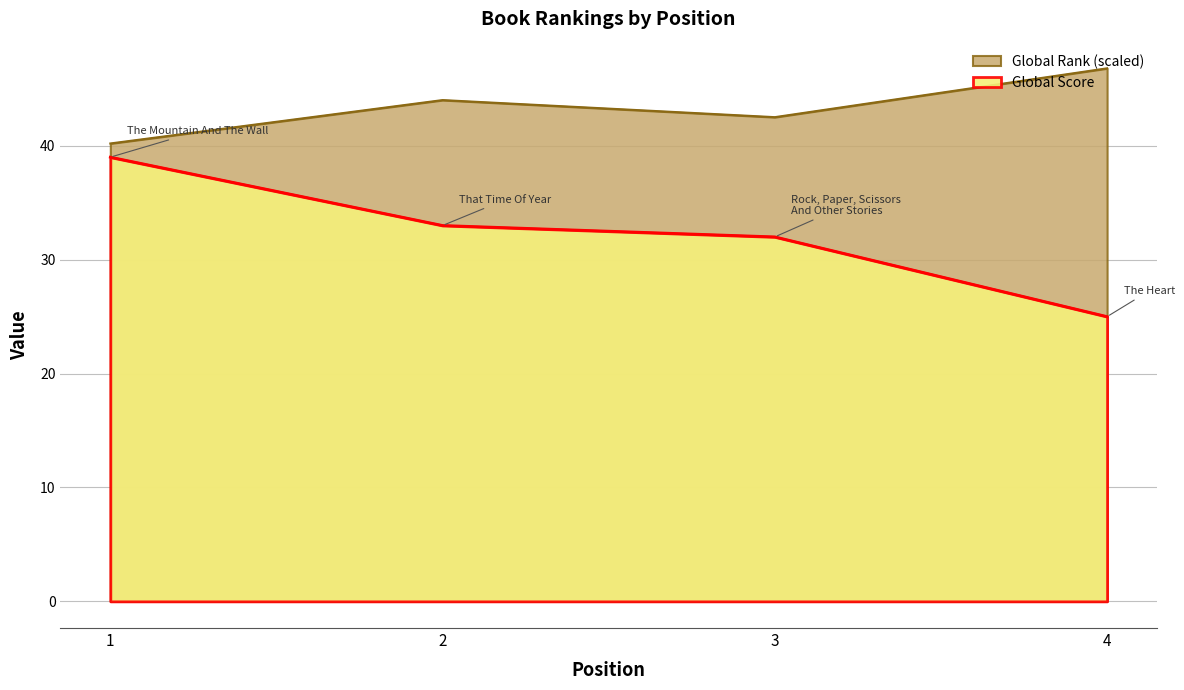

Is the value of Global Score at 1 greater than the value of Global Rank at 3?

No